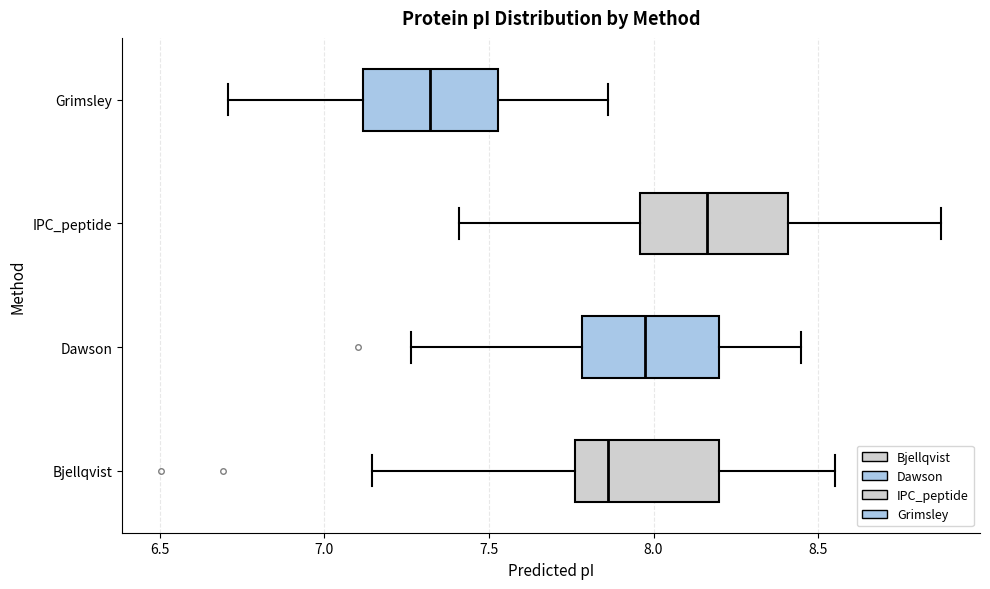

Reading bottom to top, read every box against the x-axis: the position of its median line, the range the box covers, and the ends of its whiskers. The values are not printed on the chart, so give them approximately, as read against the axis.

Bjellqvist: median 7.85, box 7.75 to 8.20, whiskers 7.15 to 8.55
Dawson: median 7.95, box 7.80 to 8.20, whiskers 7.25 to 8.45
IPC_peptide: median 8.15, box 7.95 to 8.40, whiskers 7.40 to 8.85
Grimsley: median 7.30, box 7.10 to 7.55, whiskers 6.70 to 7.85